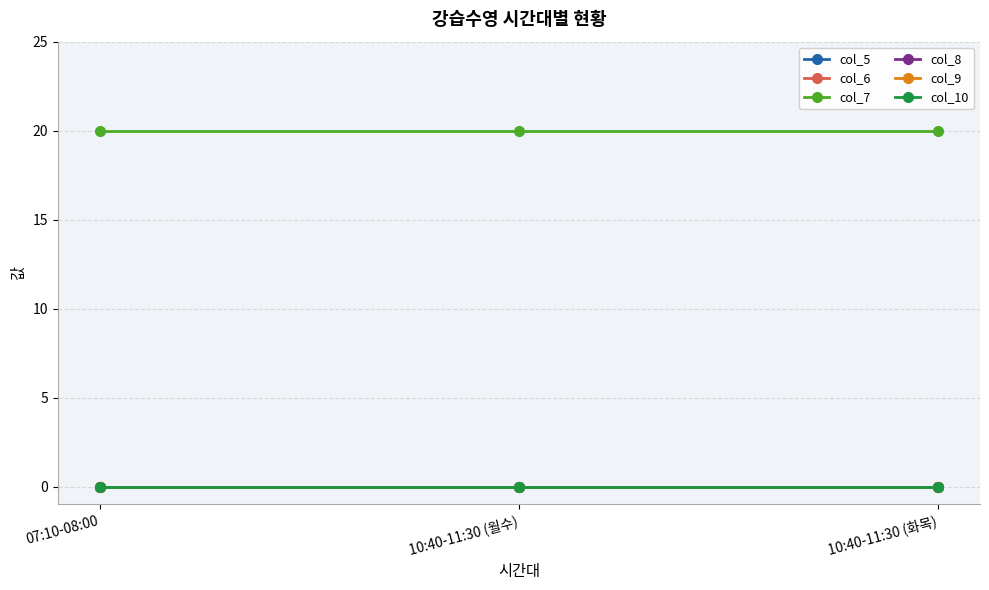

Reading right to left, extract all data points from this chart.

col_5: 10:40-11:30 (화목)=0	10:40-11:30 (월수)=0	07:10-08:00=0
col_6: 10:40-11:30 (화목)=0	10:40-11:30 (월수)=0	07:10-08:00=0
col_7: 10:40-11:30 (화목)=20	10:40-11:30 (월수)=20	07:10-08:00=20
col_8: 10:40-11:30 (화목)=0	10:40-11:30 (월수)=0	07:10-08:00=0
col_9: 10:40-11:30 (화목)=0	10:40-11:30 (월수)=0	07:10-08:00=0
col_10: 10:40-11:30 (화목)=0	10:40-11:30 (월수)=0	07:10-08:00=0